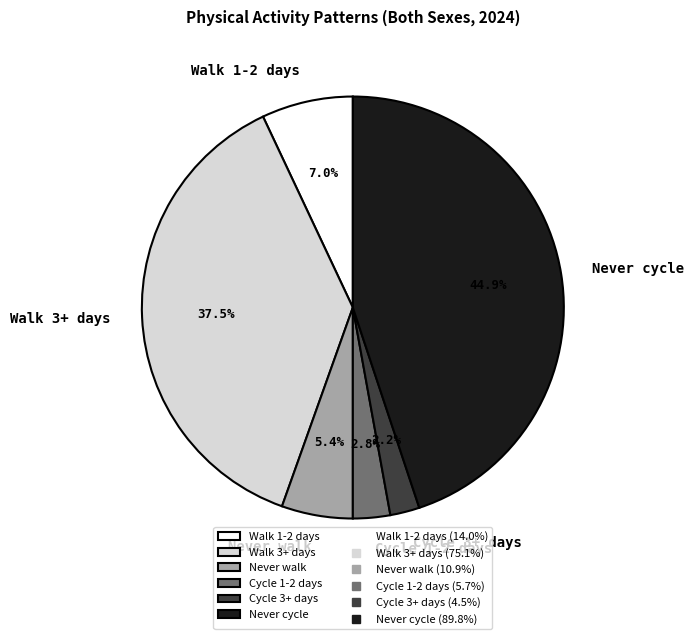

What is the ratio of the value at Never cycle to the value at Walk 1-2 days?

6.4